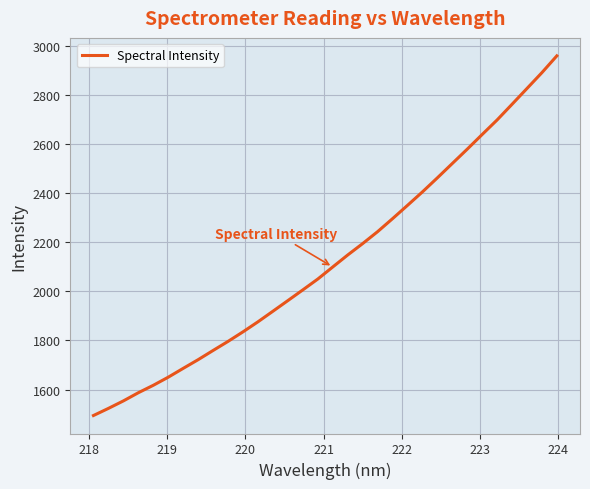

True or false: the data has more than 1 interior local peaks.

False